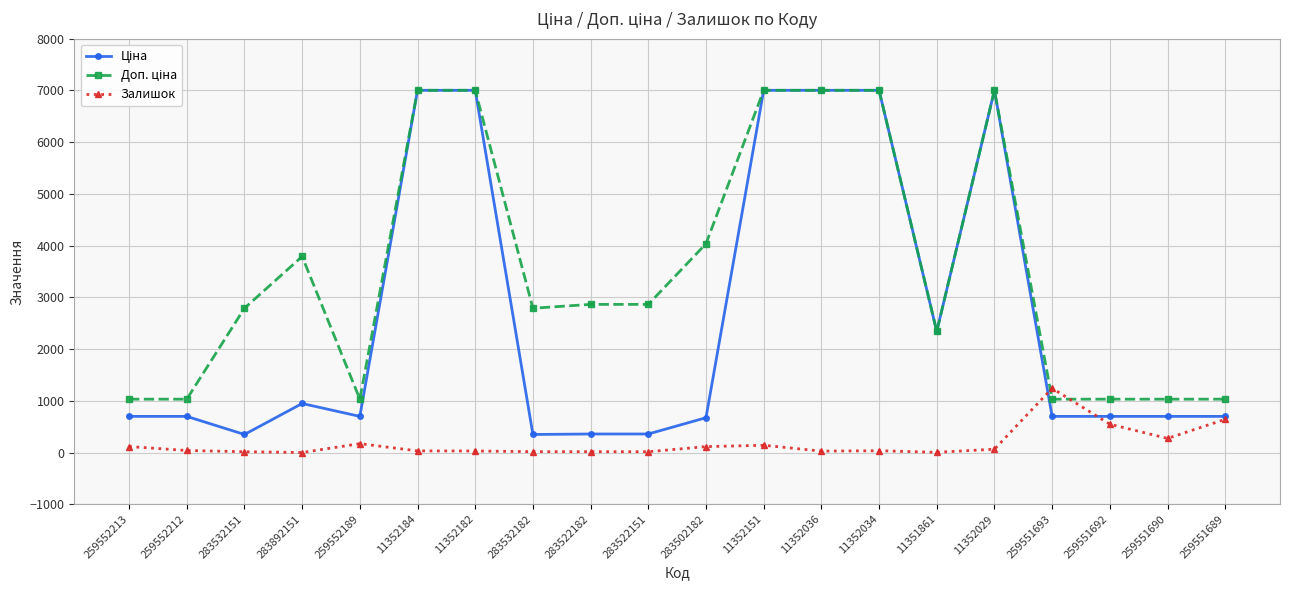

What position from the right is 259551689?

1